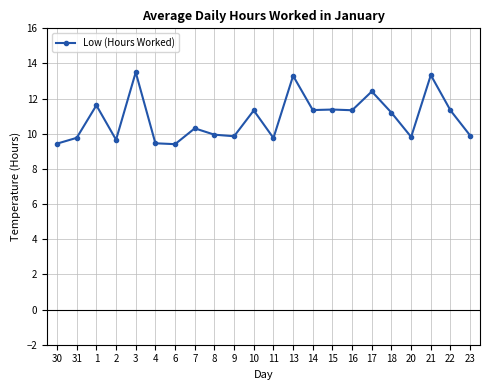

True or false: the data has more than 0 interior local peaks.

True